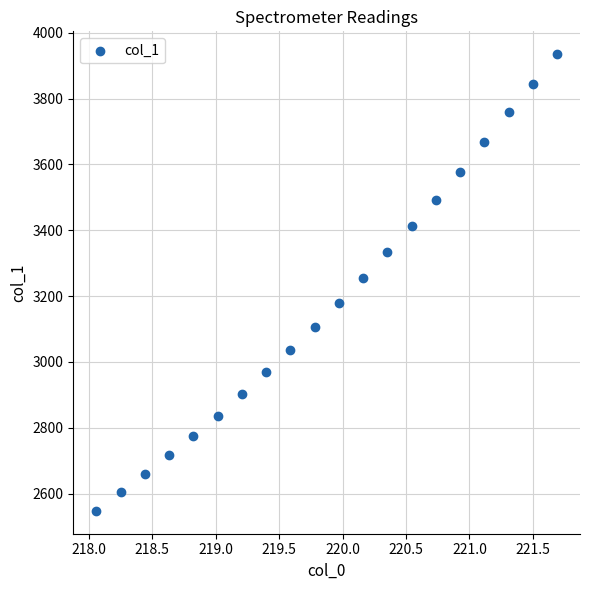

What is the range of Y values (max minus min)?

1386.9